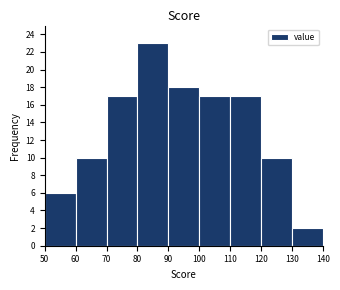

Over which range of the x-axis is the bar tallest?

80 to 90